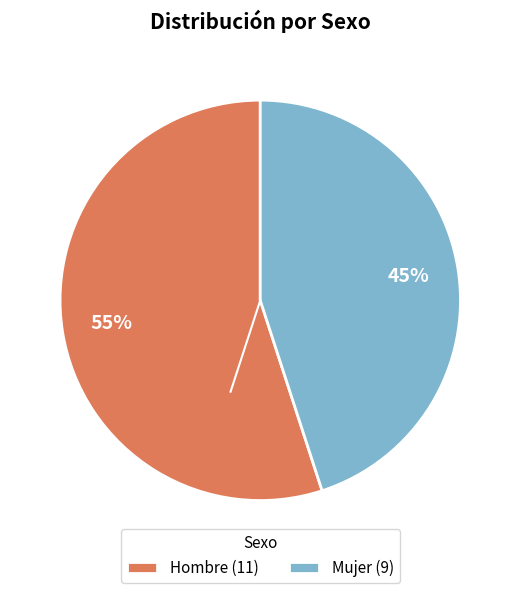

What percentage is the Mujer slice, to the nearest percent?

45%